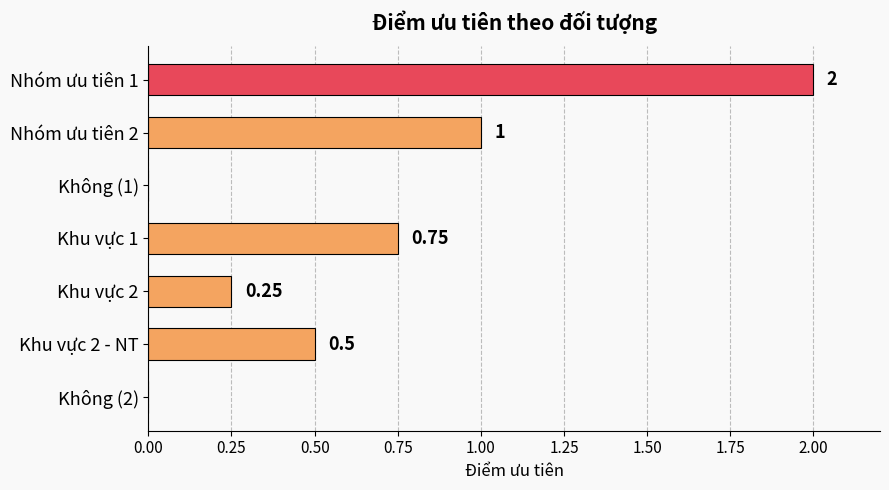

Between Khu vực 2 and Khu vực 1, which is larger?

Khu vực 1